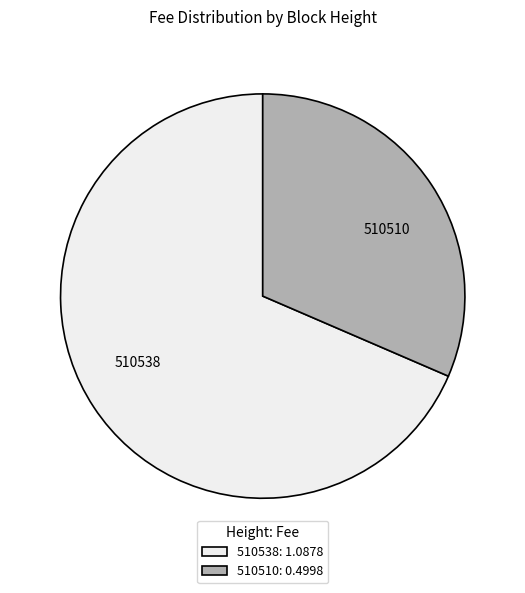

Is the sum of 510510 and 510538 greater than half?

Yes